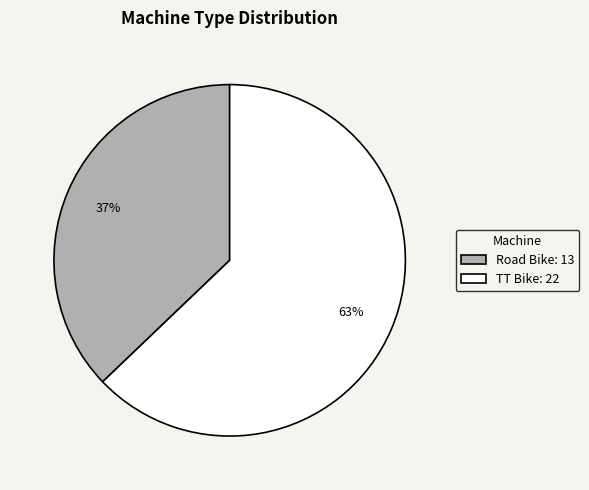

Is it true that TT Bike is 63% of the pie?

True